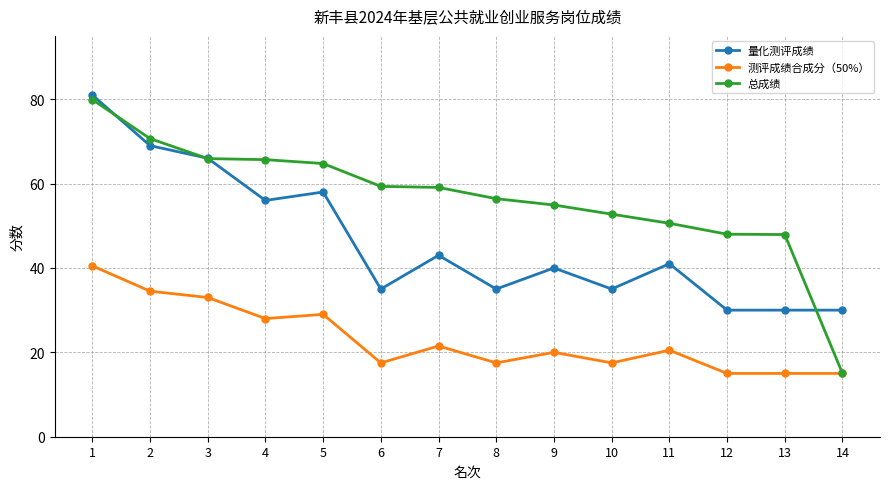

What is the difference between the maximum and minimum values in the 总成绩 series?

64.9